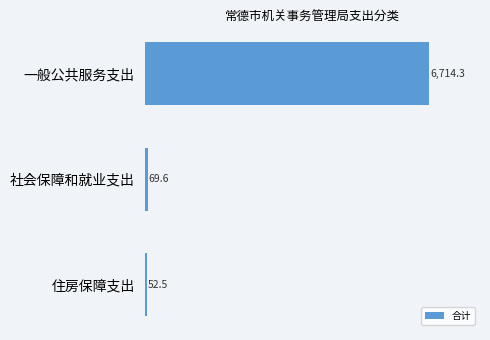

What is the minimum value shown in the chart?

52.5